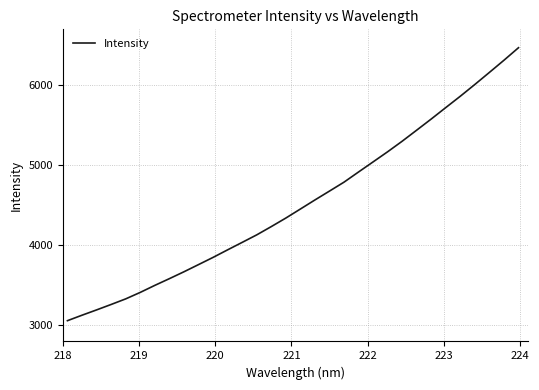

What is the difference between the maximum and minimum values?

3410.6